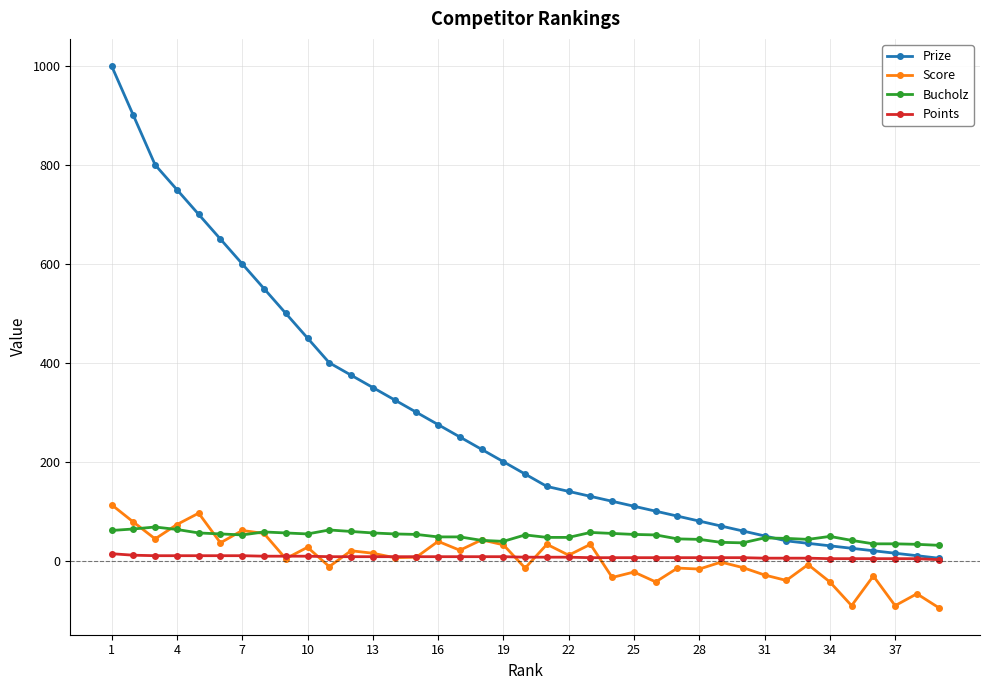

What is the smallest value displayed?

-95